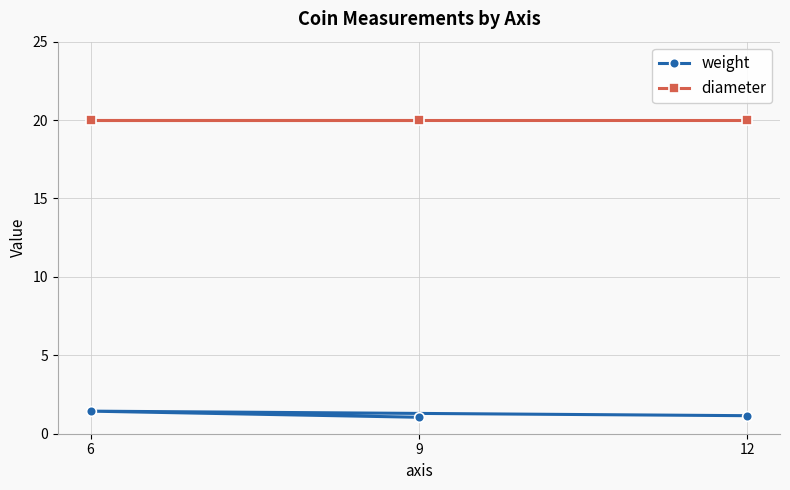

What is the difference between the maximum and minimum values in the weight series?

0.4